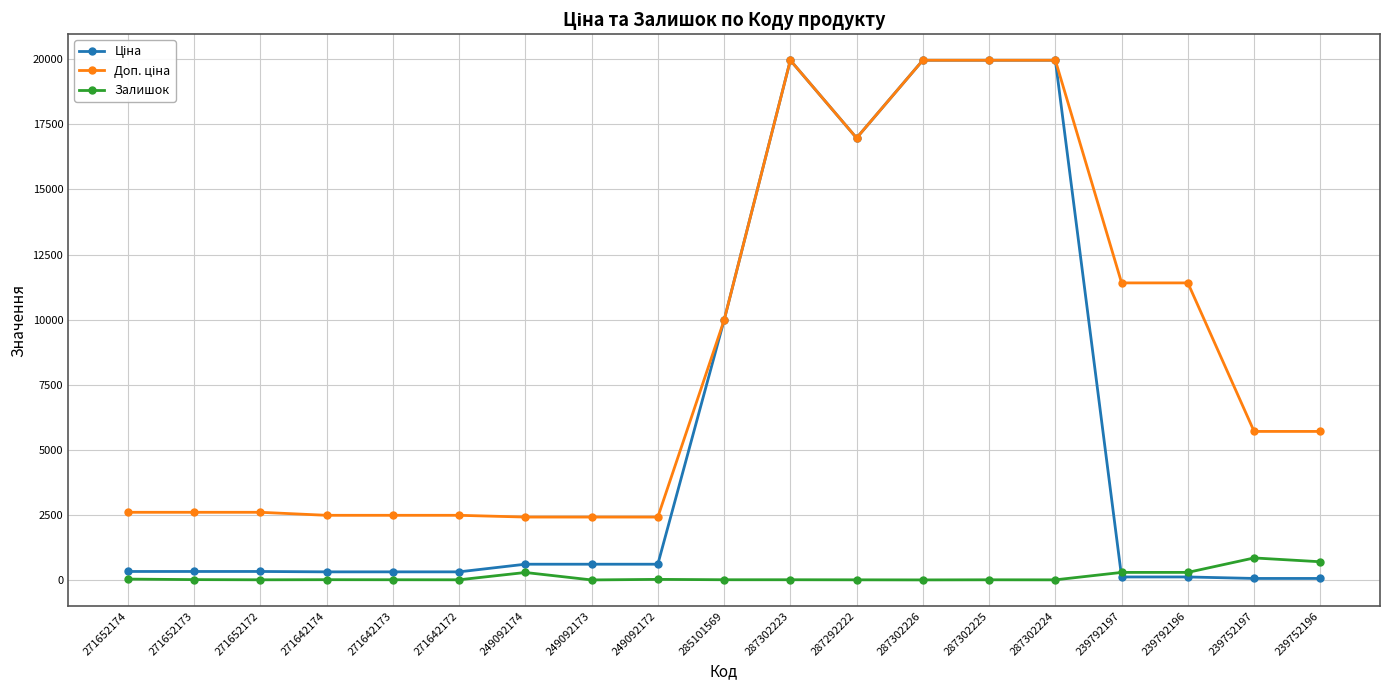

What is the greatest value displayed?

19964.2